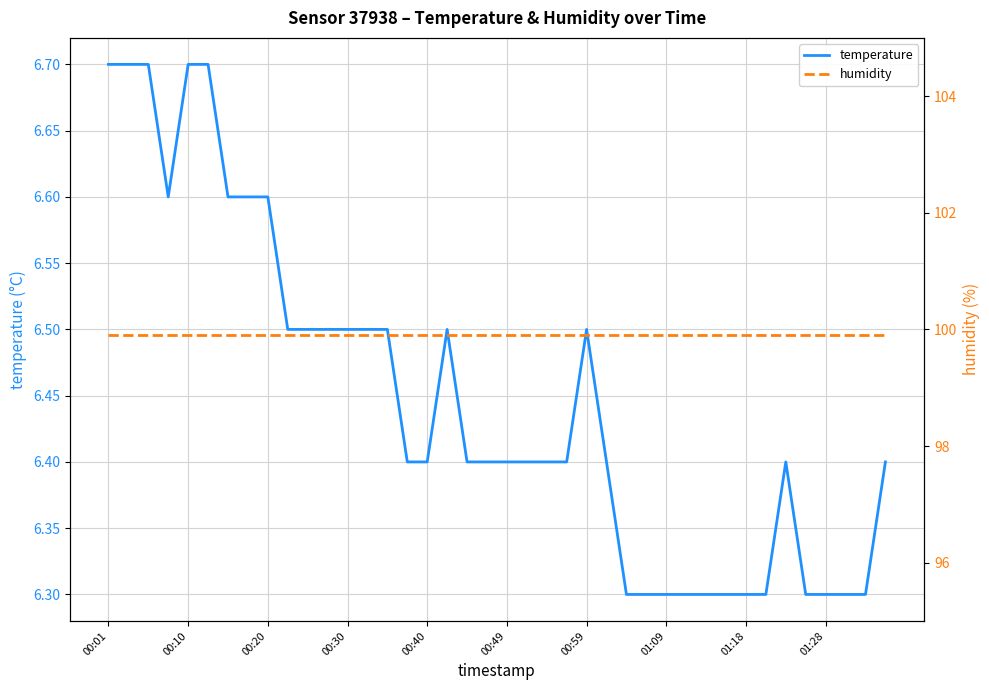

True or false: humidity has a value of 99.9 at 37.

True